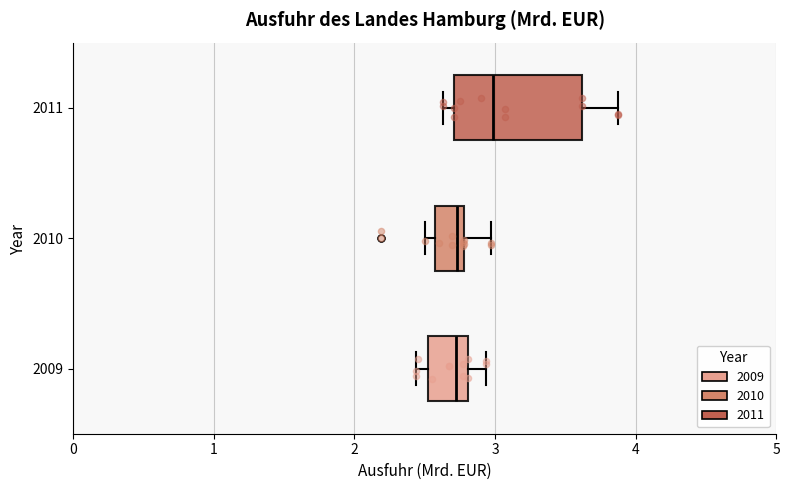

Which box's median line is the furthest to the right?

2011